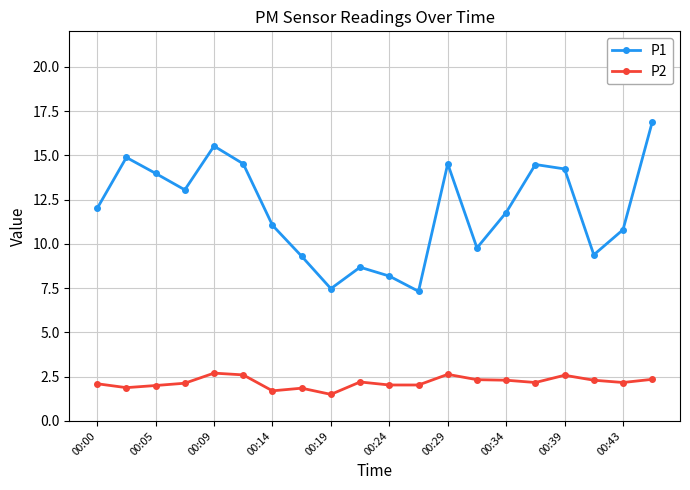

True or false: P1 has more than 2 interior local peaks.

True